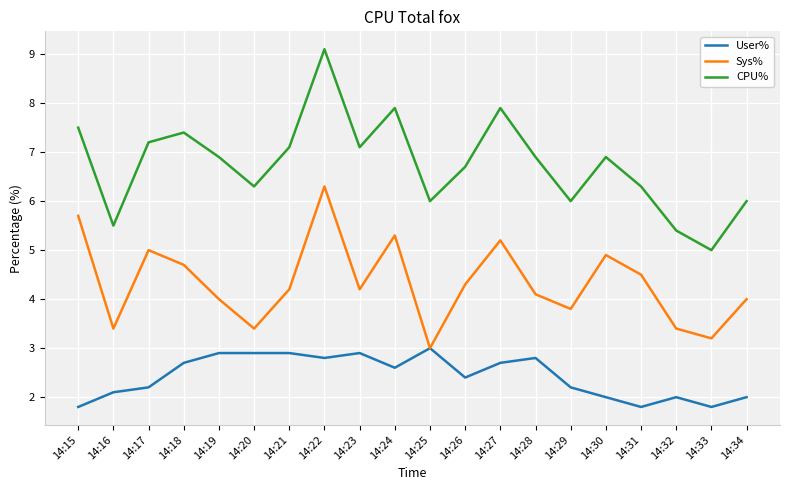

What is the sum of all User% values?

48.5